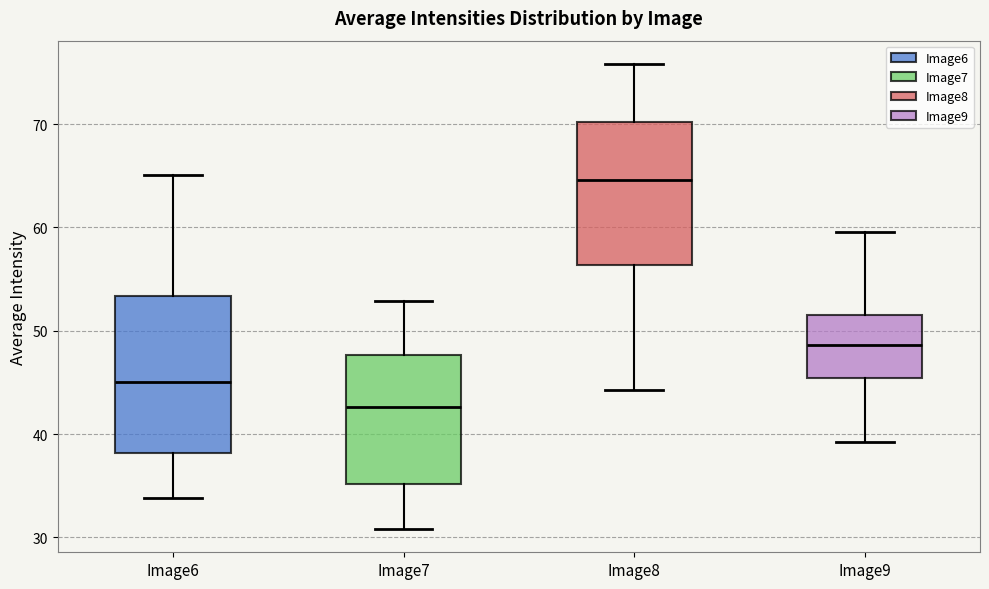

Comparing the boxes themselves (not the whiskers), which one is the tallest?

Image6